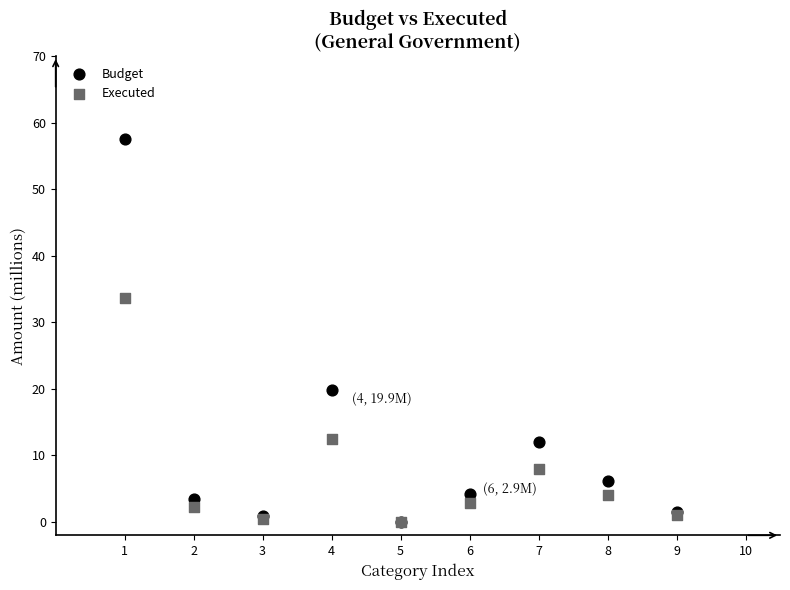

Which series reaches the maximum Y coordinate?

Budget